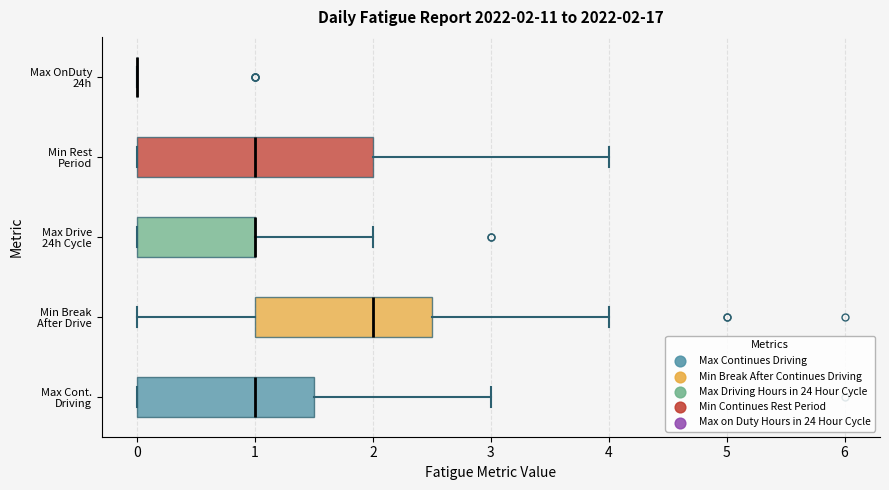

Which box is the widest, from its left edge to its right edge?

Min Rest Period